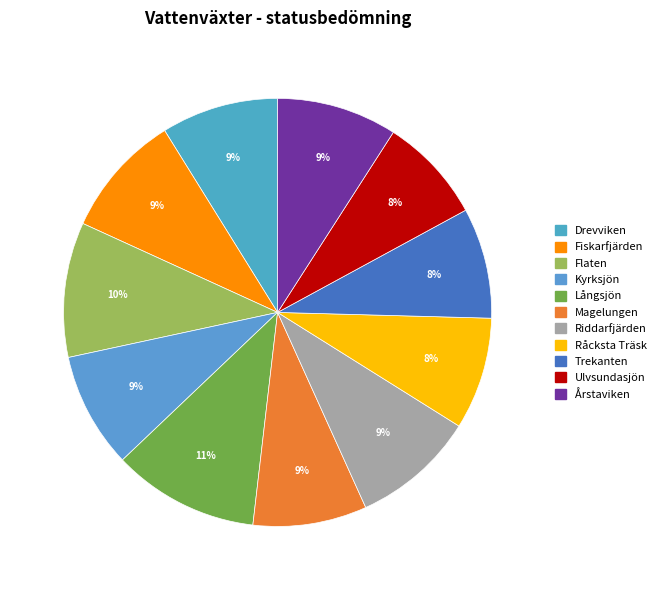

How many slices are in this pie chart?

11